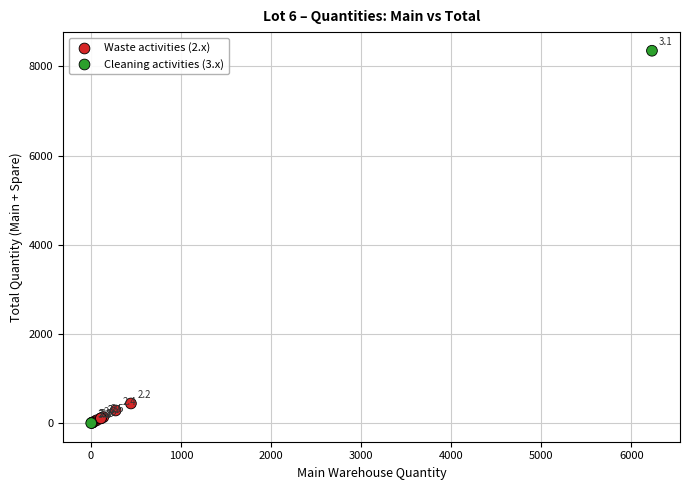

What Y value in the scatter plot is closest to 4177?

444.0